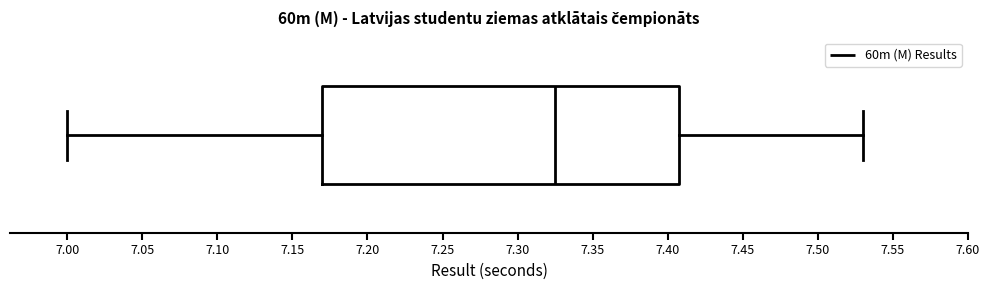

Read this box plot against the x-axis: the position of the median line, the range covered by the box, and the ends of both whiskers. The values are not printed on the chart, so give them approximately, as read against the axis.

median 7.325, box 7.170 to 7.410, whiskers 7.000 to 7.530